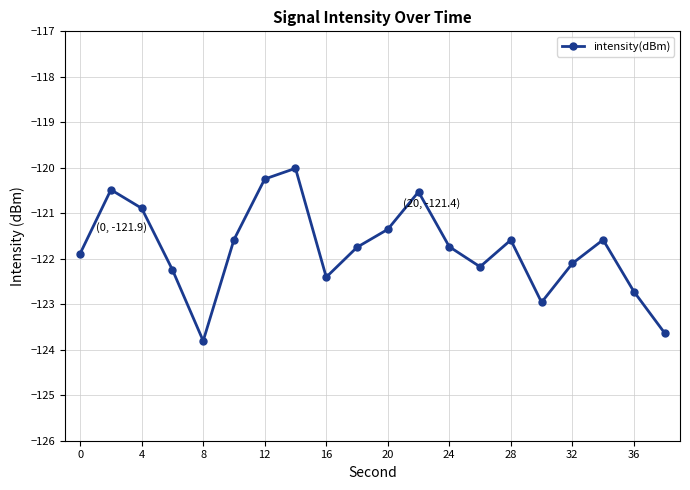

What is the average value?

-121.8